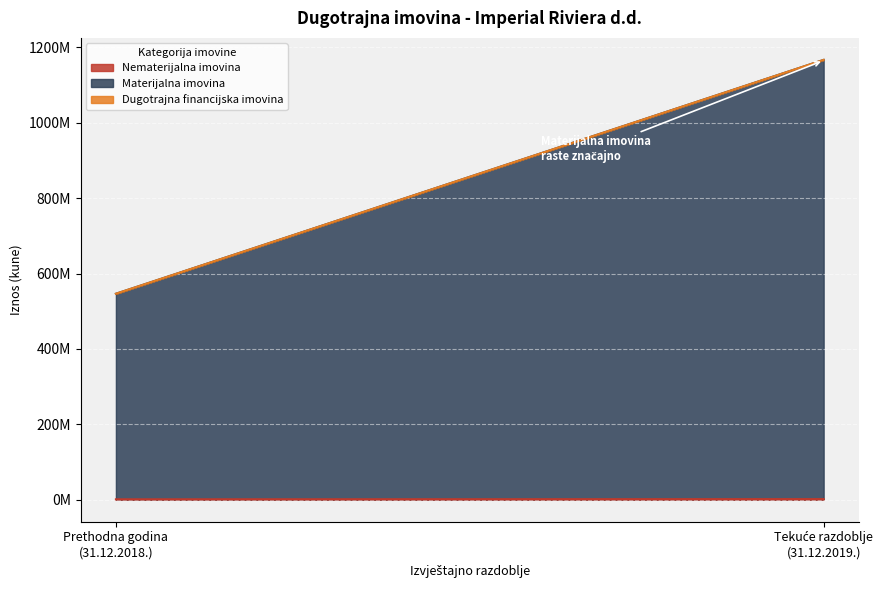

Where is Materijalna imovina nearest to the value 855159098?

Zadnji dan prethodne poslovne godine